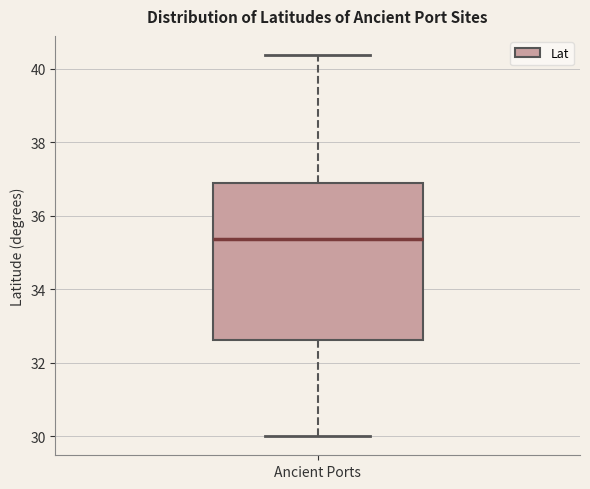

Read this box plot against the y-axis: the position of the median line, the range covered by the box, and the ends of both whiskers. The values are not printed on the chart, so give them approximately, as read against the axis.

median 35.4, box 32.6 to 36.8, whiskers 30.0 to 40.4